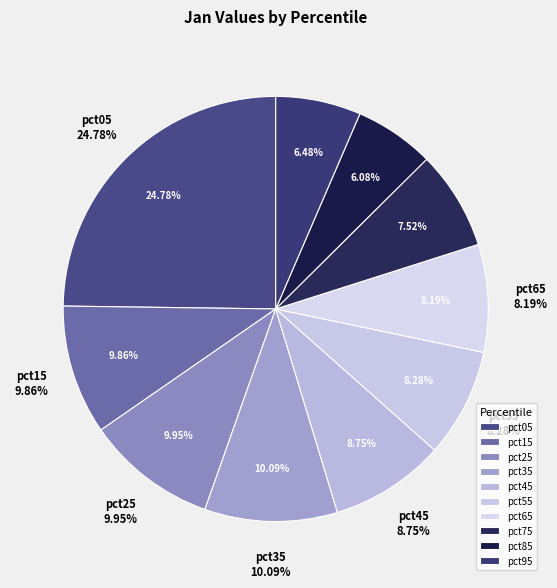

Is pct55 the majority of the pie?

No